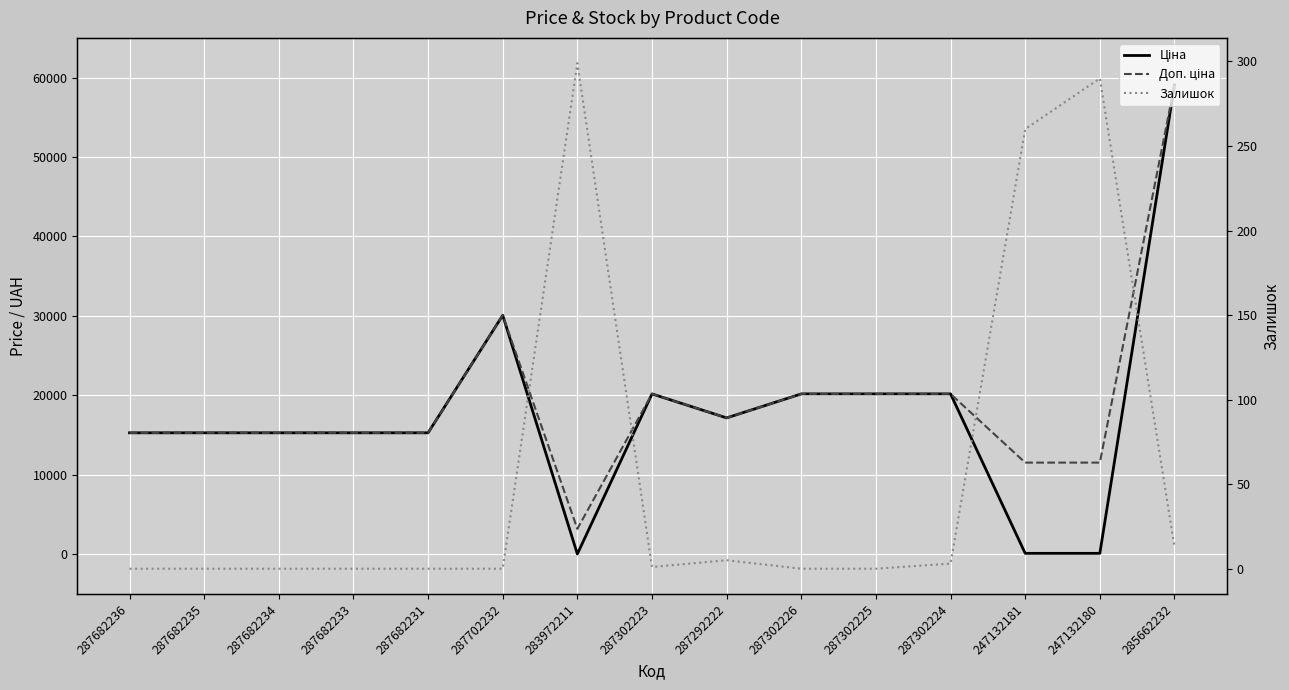

Reading left to right, what are all the values shown in this chart?

Ціна: 15288.0	15288.0	15288.0	15288.0	15288.0	30077.8	32.0	20186.0	17165.0	20186.0	20186.0	20186.0	115.4	115.4	59075.7
Доп. ціна: 15288.0	15288.0	15288.0	15288.0	15288.0	30077.8	3205.0	20186.0	17165.0	20186.0	20186.0	20186.0	11537.0	11537.0	59075.7
Залишок: 0.0	0.0	0.0	0.0	0.0	0.0	299.0	1.0	5.0	0.0	0.0	3.0	260.0	290.0	13.0